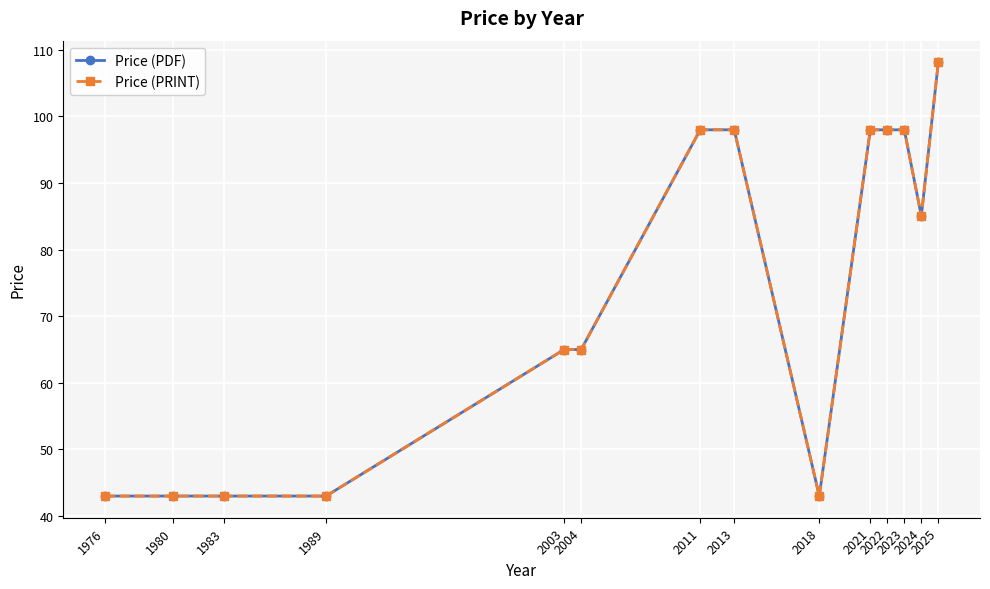

At which category does the chart reach its peak across all series?

2025